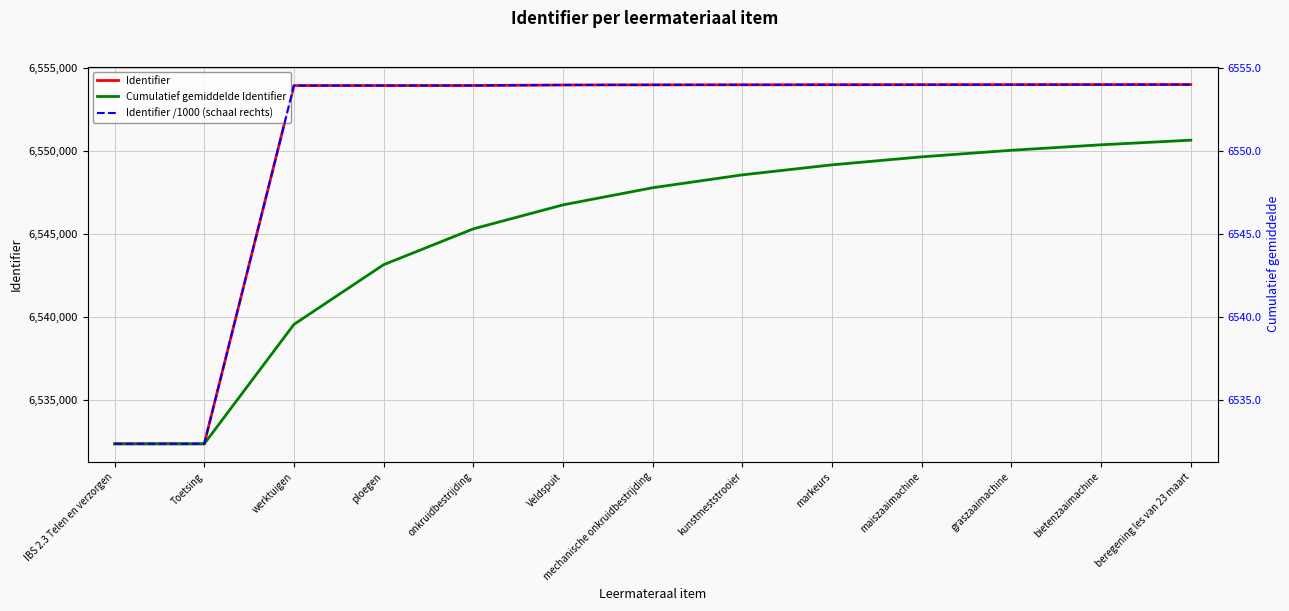

What is the approximate value of Identifier at IBS 2.3 Telen en verzorgen?

6532360.0